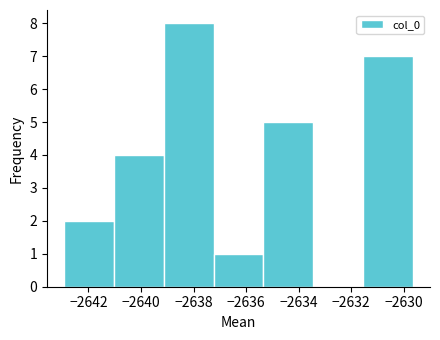

Reading left to right, transcribe this chart: for each bar, give the range it covers on the x-axis and its height. Neither the bar edges nor the heights are printed on the chart, so give them approximately, as read against the axes.

-2643.0 to -2641.0: 2
-2641.0 to -2639.2: 4
-2639.2 to -2637.2: 8
-2637.2 to -2635.4: 1
-2635.4 to -2633.4: 5
-2633.4 to -2631.6: 0
-2631.6 to -2629.6: 7